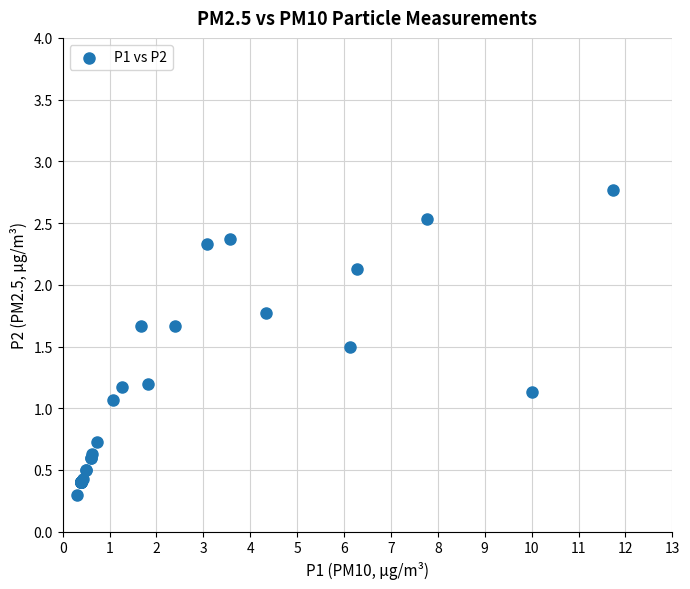

What Y value in the scatter plot is closest to 1?

1.1